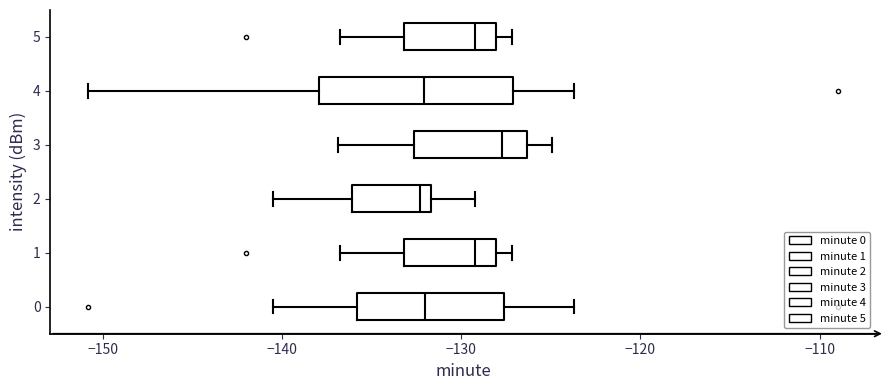

Where does the left whisker of the box at y = 1 end on the x-axis? The values are not printed on the chart, so give them approximately, as read against the axis.

-137